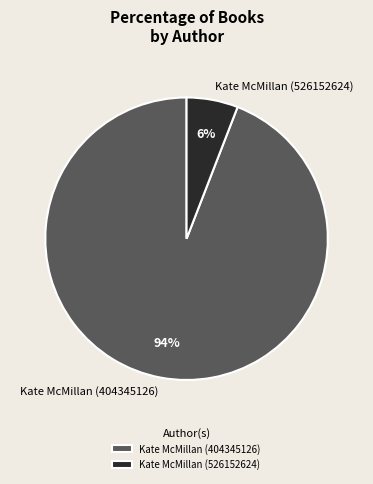

Do Kate McMillan (404345126) and Kate McMillan (526152624) together represent more than half of the pie?

Yes